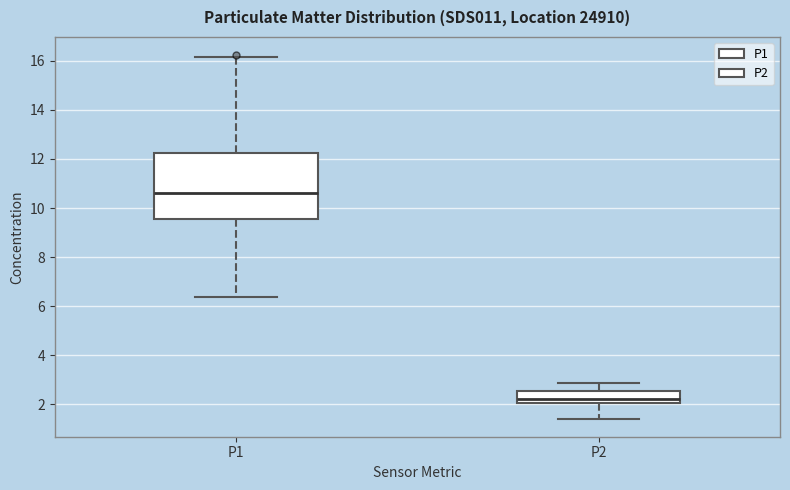

Reading left to right, transcribe this box plot: for each box, give where its median line is, the range the box spans, and where its two whiskers end, as read against the y-axis. The values are not printed on the chart, so give them approximately, as read against the axis.

P1: median 10.6, box 9.6 to 12.2, whiskers 6.4 to 16.2
P2: median 2.2, box 2.0 to 2.6, whiskers 1.4 to 2.8